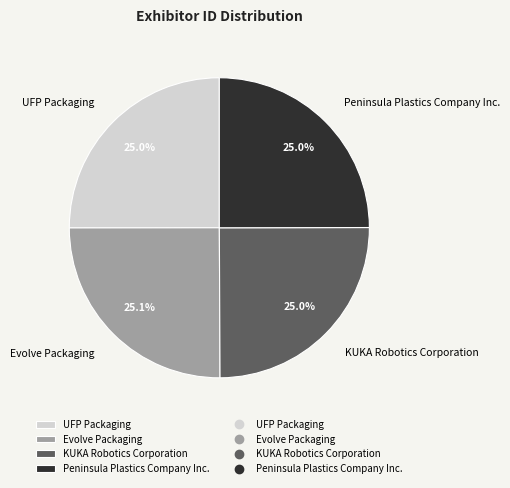

To the nearest percent, what portion does Peninsula Plastics Company Inc. represent?

25%